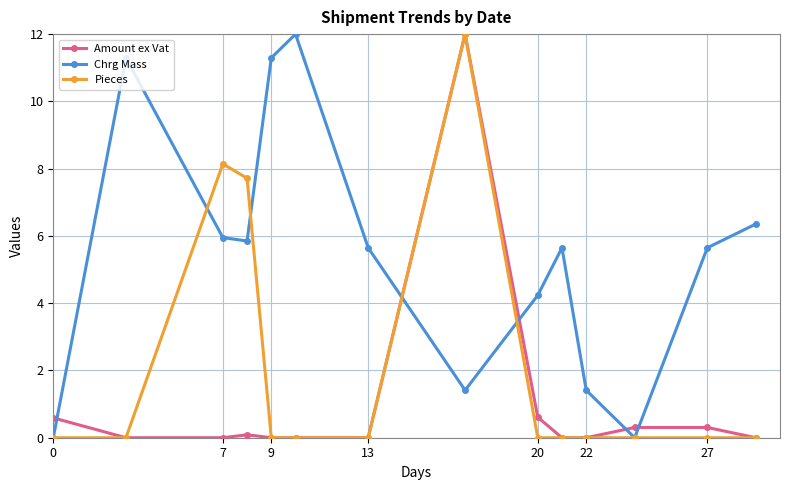

What is the maximum value for Amount ex Vat?

12.0